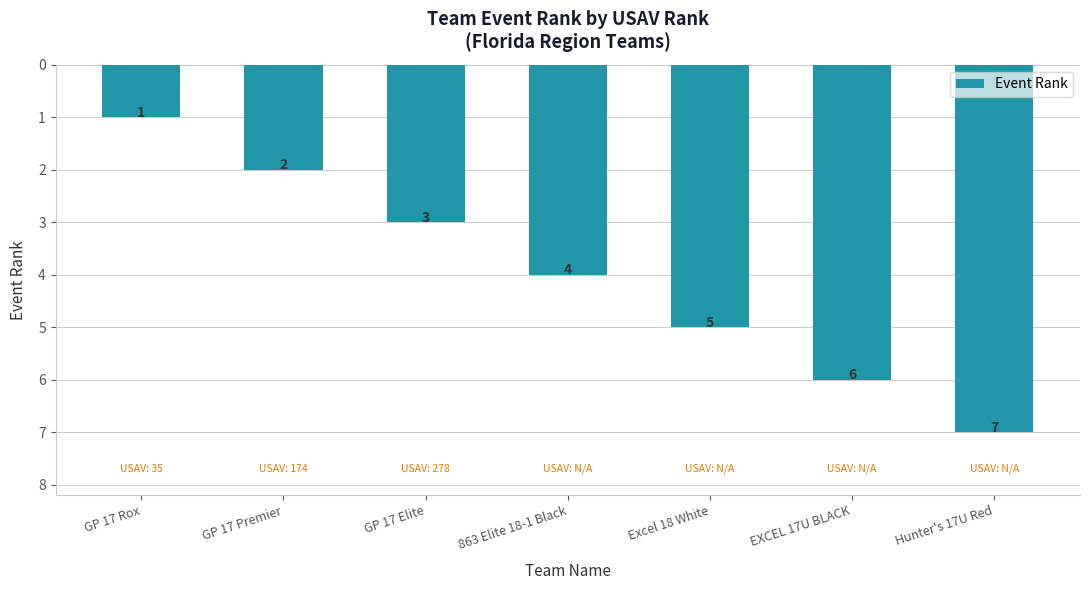

How many bars are there in total?

7